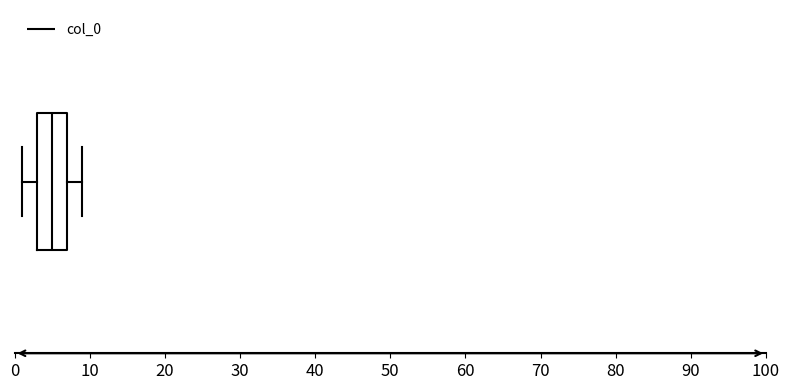

Read this box plot against the x-axis: the position of the median line, the range covered by the box, and the ends of both whiskers. The values are not printed on the chart, so give them approximately, as read against the axis.

median 5, box 3 to 7, whiskers 1 to 9